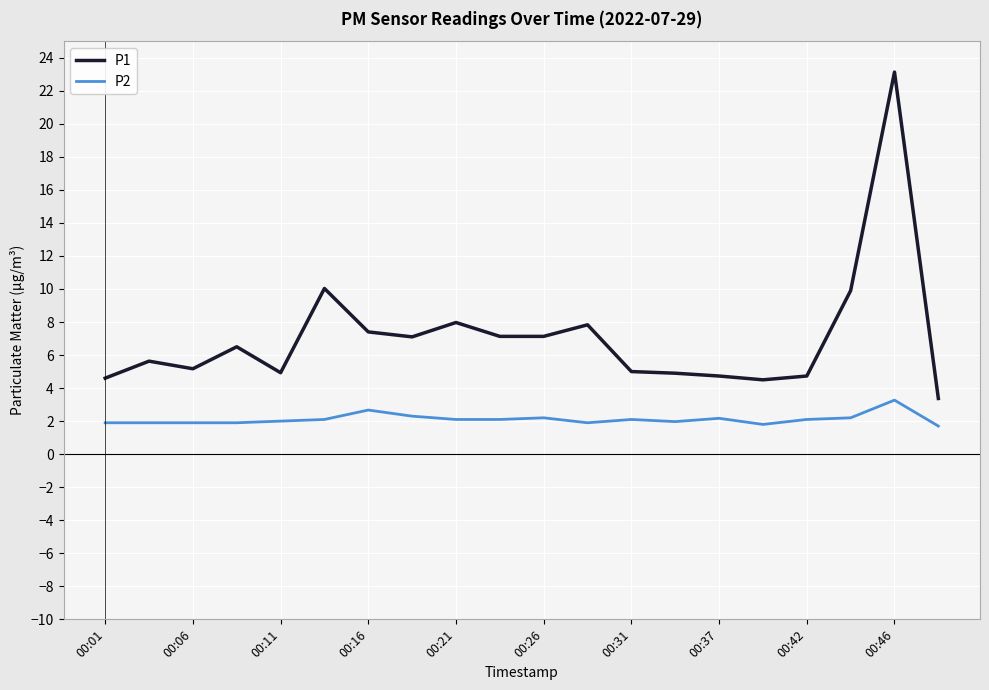

What is the difference between the maximum and minimum values in the P2 series?

1.6